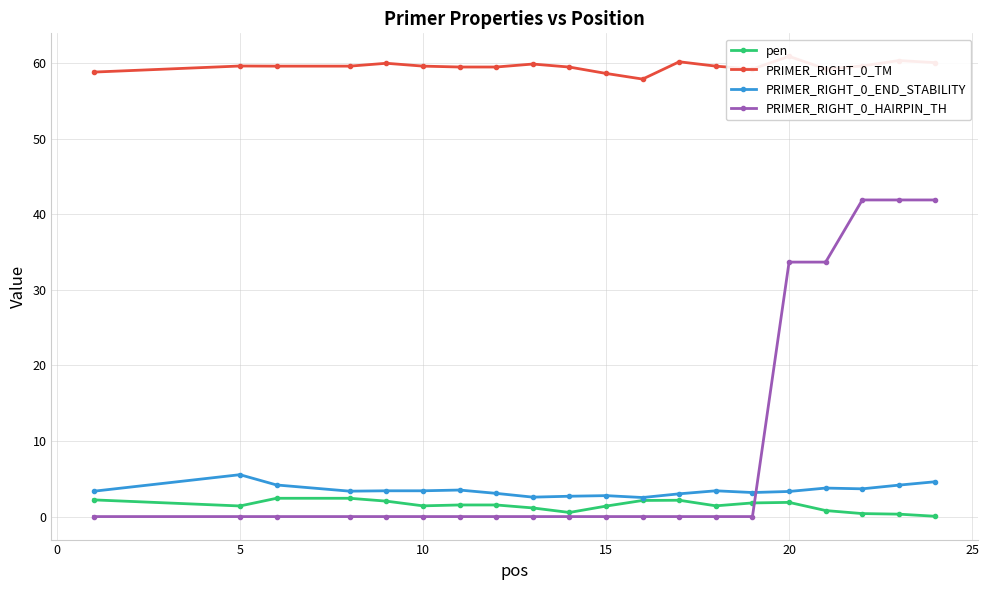

List the series in order of their peak value, lowest first.

pen, PRIMER_RIGHT_0_END_STABILITY, PRIMER_RIGHT_0_HAIRPIN_TH, PRIMER_RIGHT_0_TM